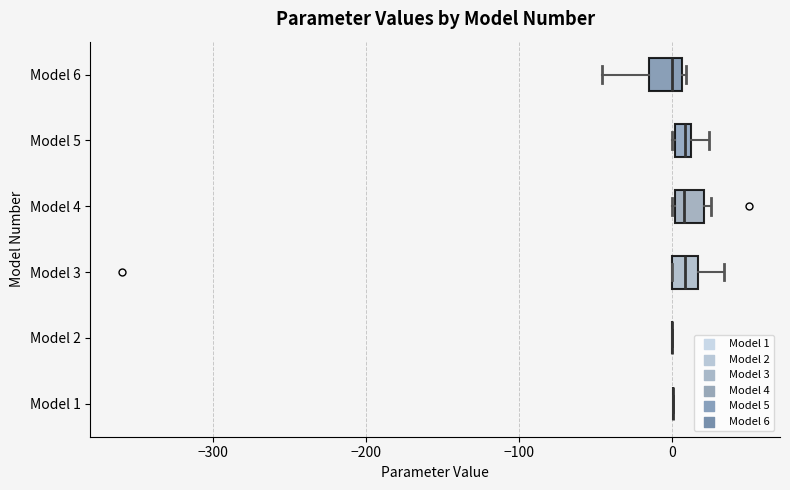

Where is the left edge of the box for Model 3 on the x-axis? The values are not printed on the chart, so give them approximately, as read against the axis.

0